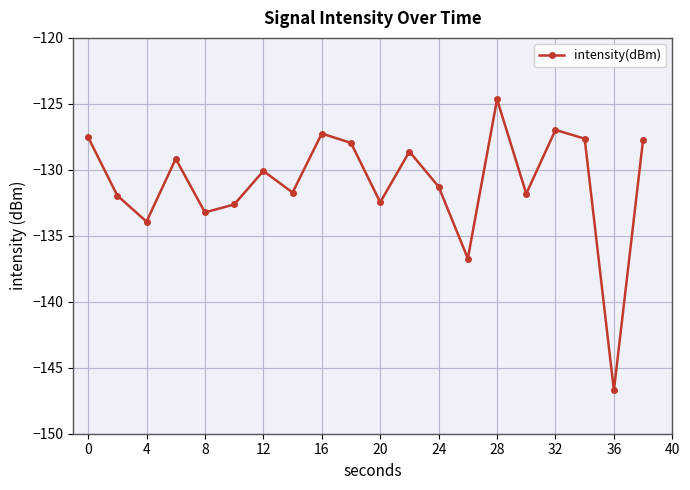

What is the difference between the second highest and second lowest values?

9.7